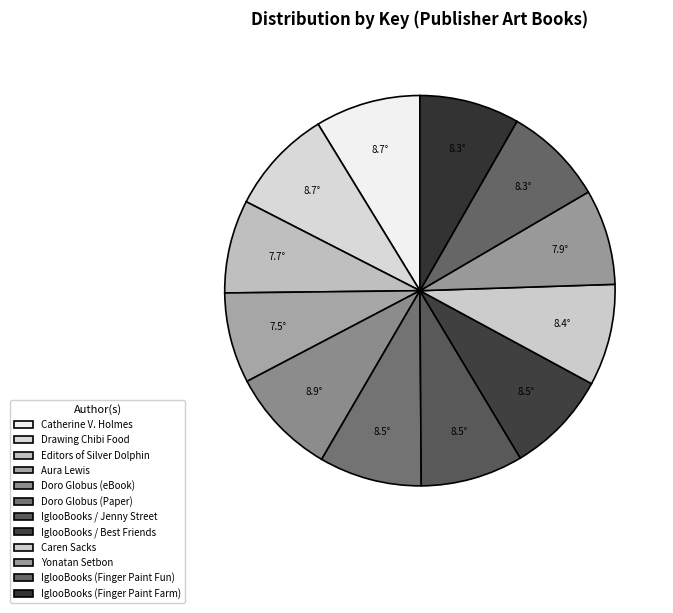

To the nearest percent, what portion does IglooBooks (Finger Paint Farm) represent?

8%